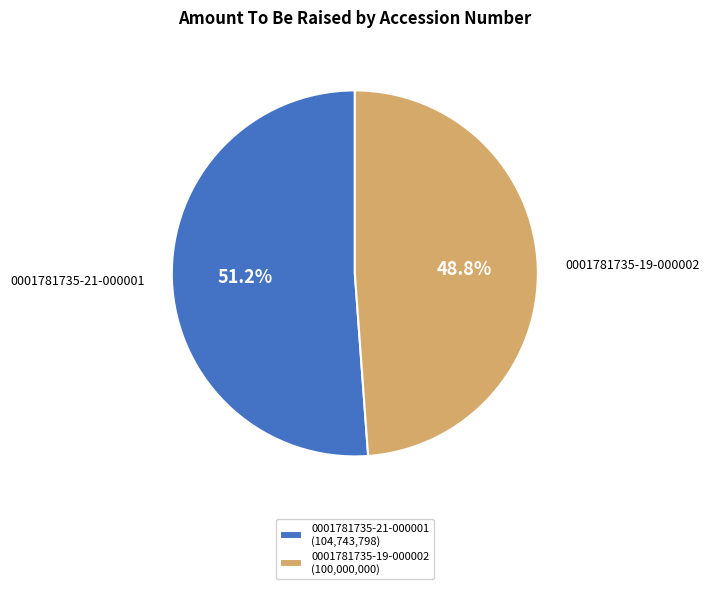

To the nearest percent, what is the difference between the largest and smallest slice percentages?

2%